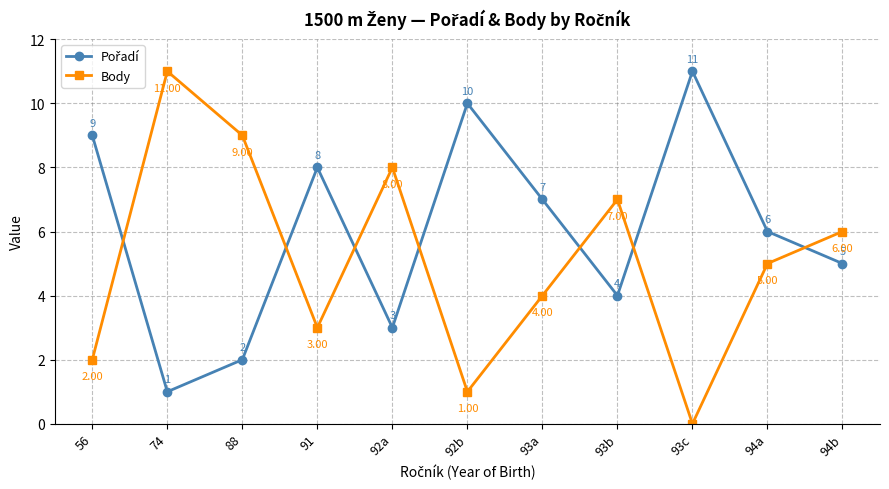

What is the sum of the Body values at 92b and 88?

10